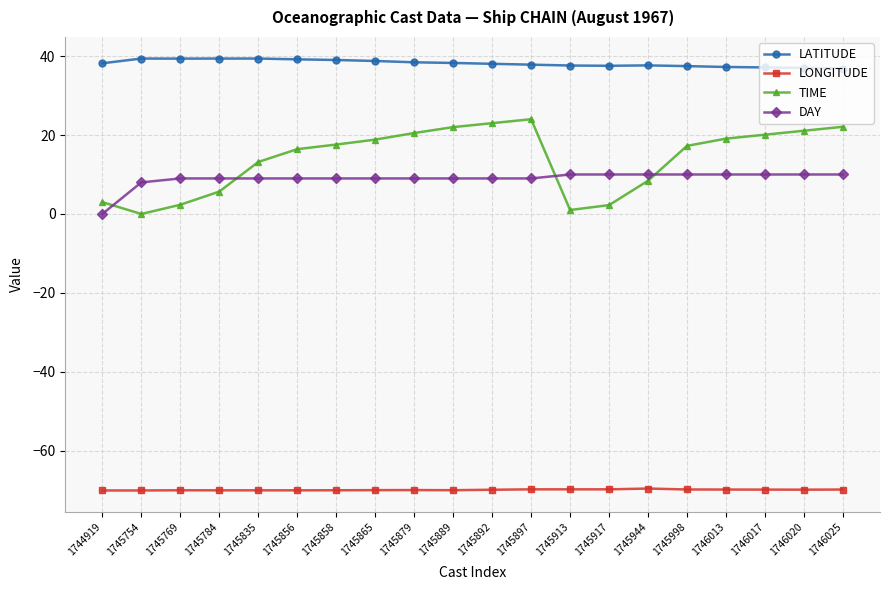

True or false: LONGITUDE and DAY cross at least once.

False